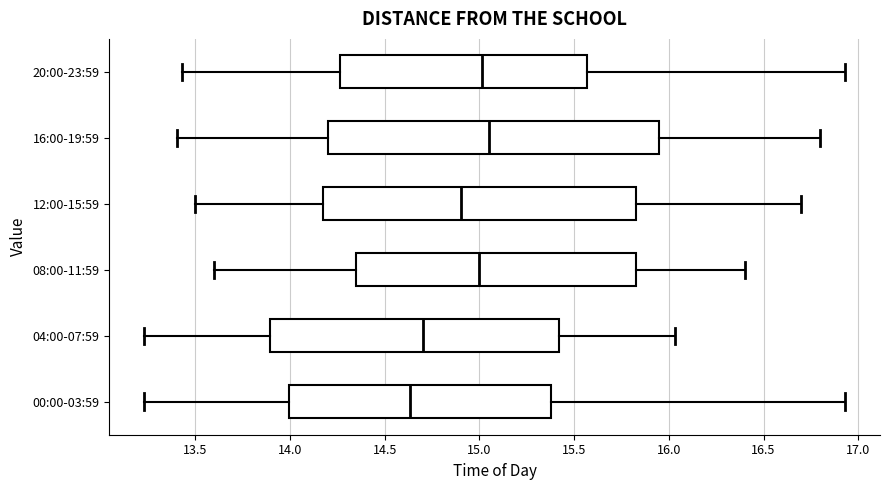

Where does the left whisker of the box for 04:00-07:59 end on the x-axis? The values are not printed on the chart, so give them approximately, as read against the axis.

13.25